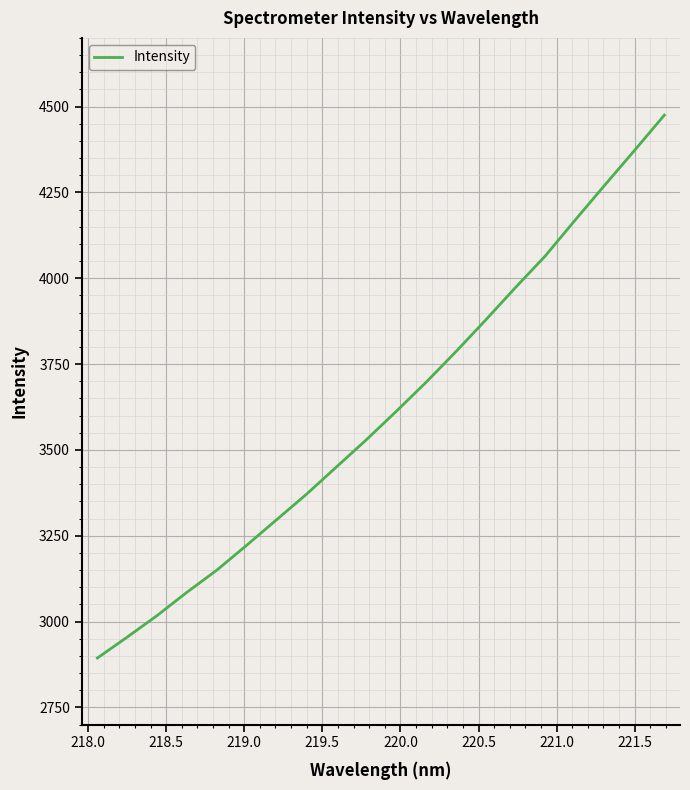

What is the maximum value shown in the chart?

4475.1